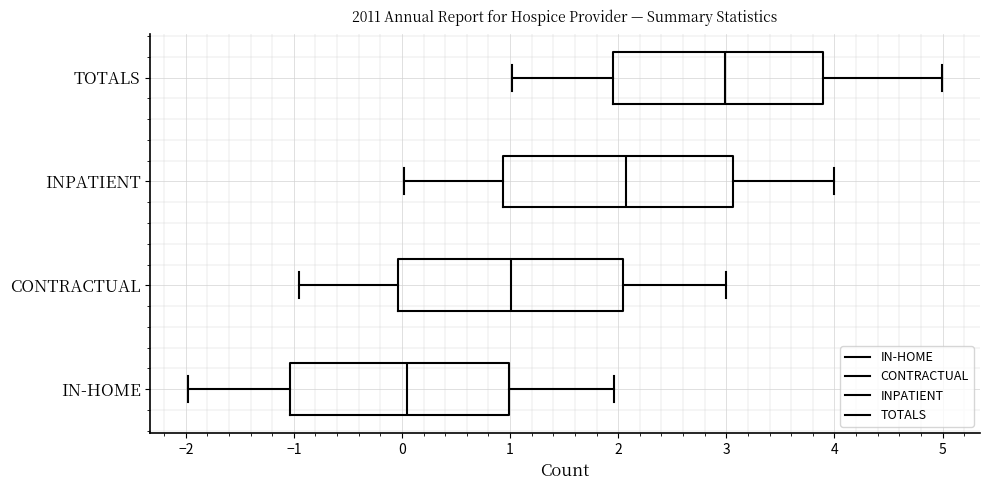

Where is the right edge of the box for TOTALS on the x-axis? The values are not printed on the chart, so give them approximately, as read against the axis.

3.9